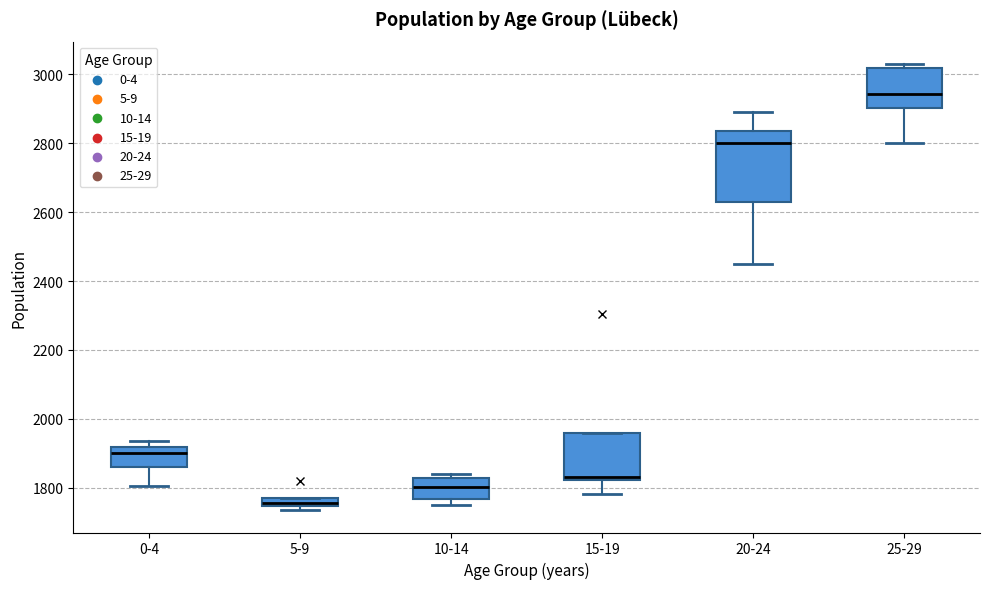

Which box's median line is the lowest?

5-9